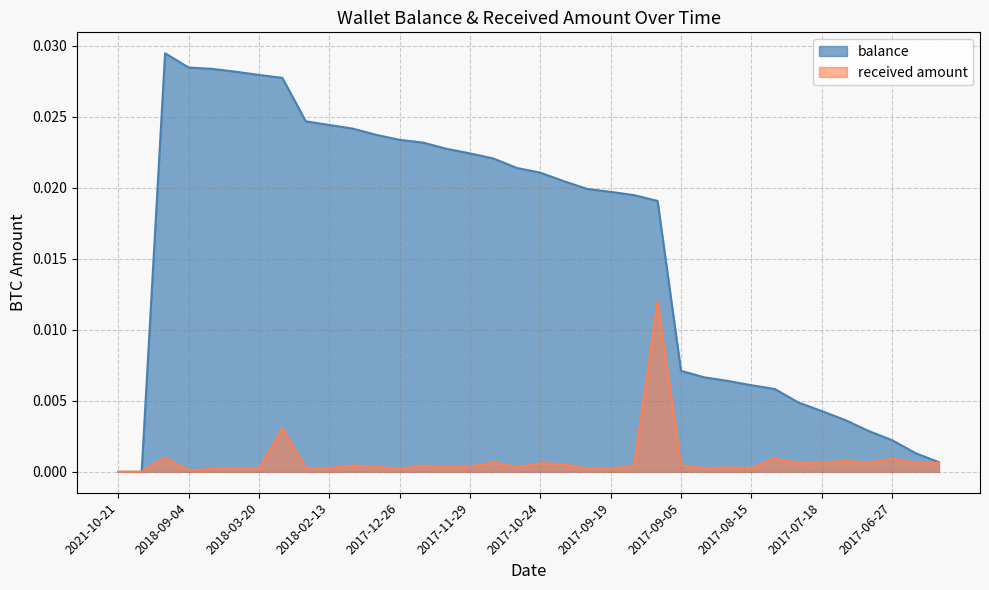

The value of balance at 2017-07-25 is 0.0. True or false?

False